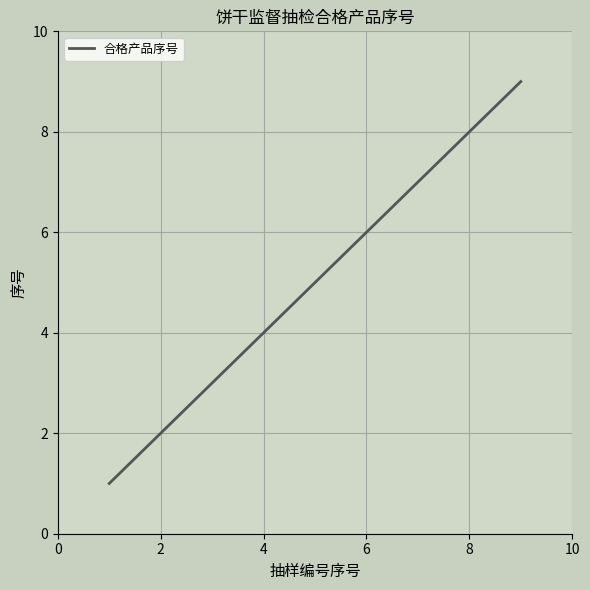

What is the maximum value shown in the chart?

9